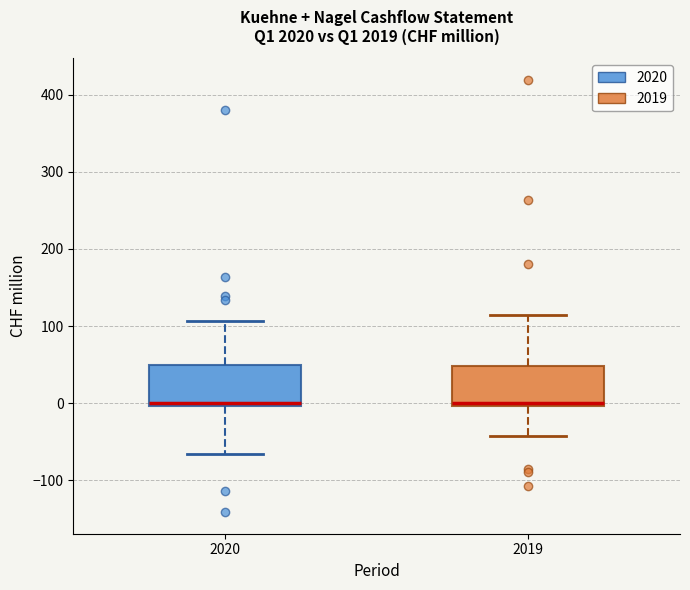

Where does the upper whisker of the box at x = 2020 end on the y-axis? The values are not printed on the chart, so give them approximately, as read against the axis.

110